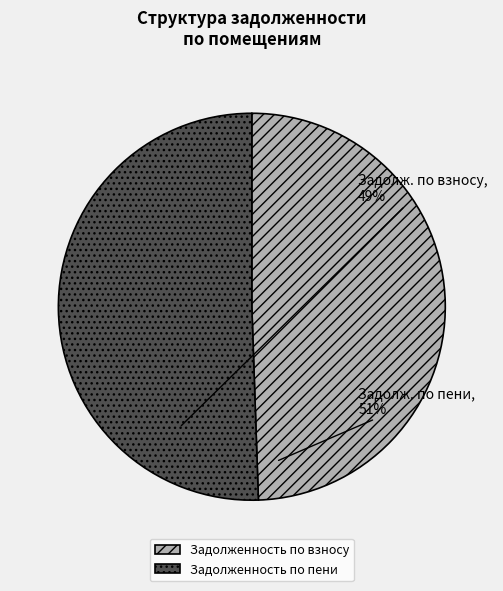

Rank the categories by value from highest to lowest.

Задолженность по пени, Задолженность по взносу